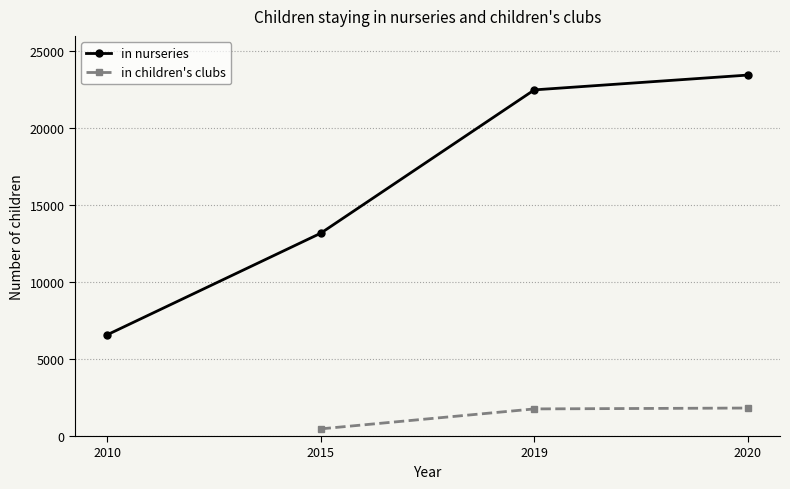

What is the maximum value shown in the chart?

23455.0